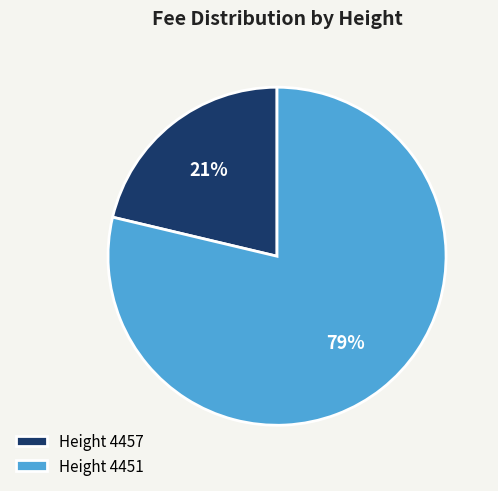

True or false: Height 4457 accounts for 21% of the total.

True